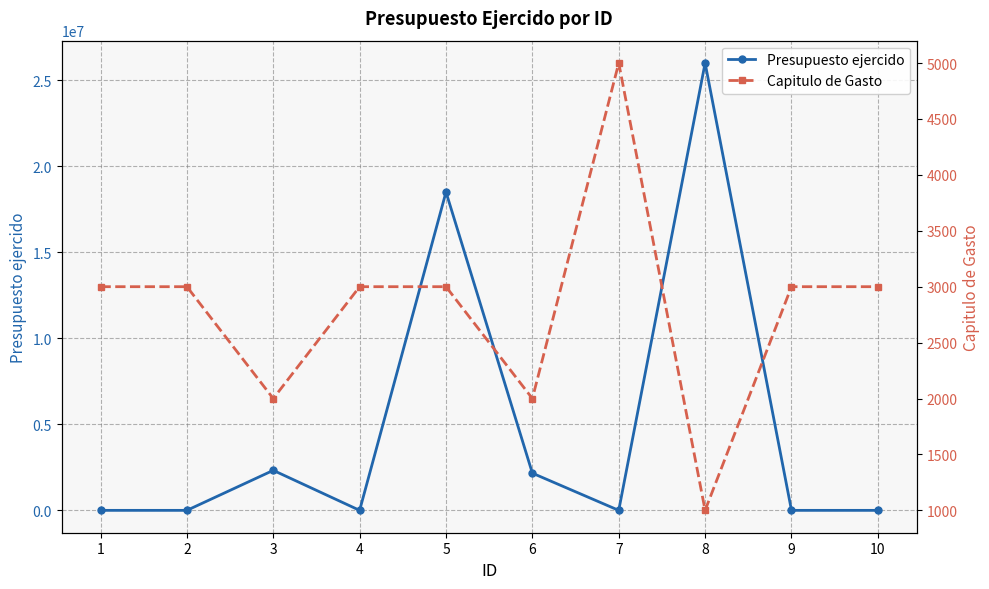

What value does the Presupuesto ejercido series have at 5?

18503374.9